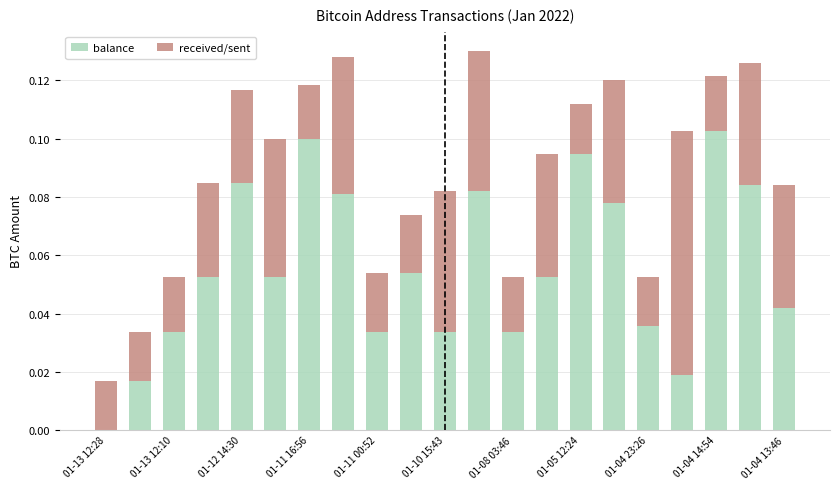

What is the label of the 21st bar from the right?

01-13 12:28